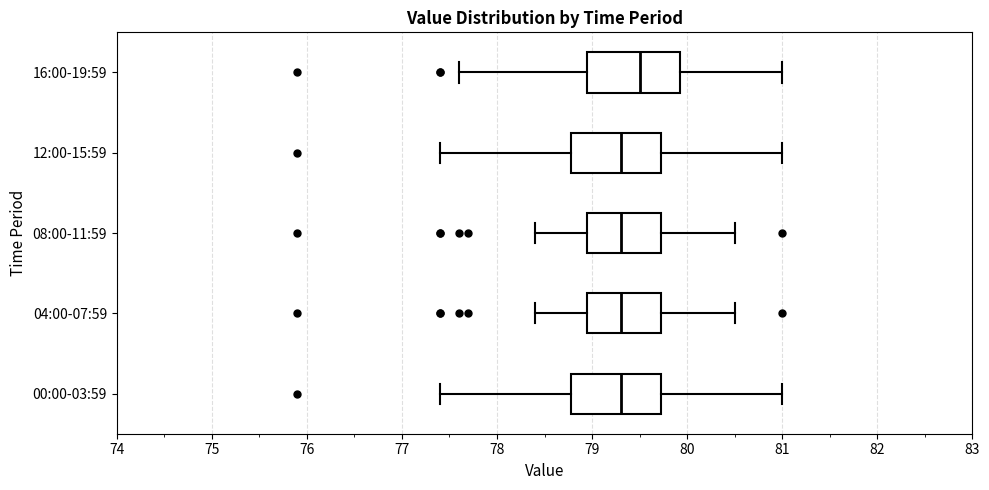

Where does the left whisker of the box for 08:00-11:59 end on the x-axis? The values are not printed on the chart, so give them approximately, as read against the axis.

78.4